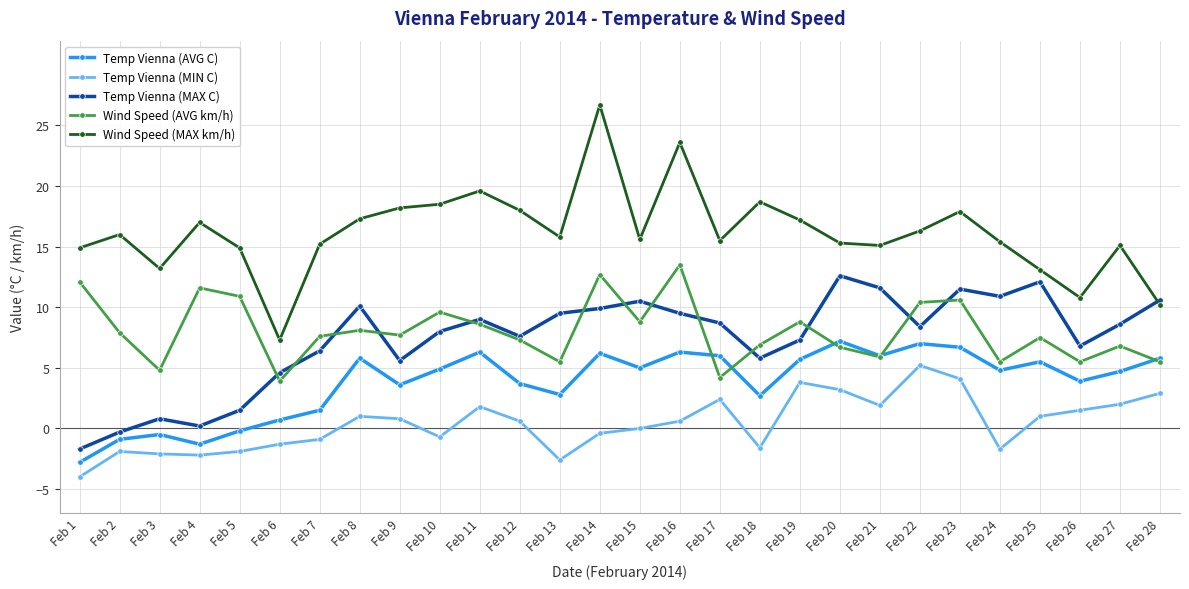

Between Feb 3 and Feb 8, which series saw the biggest shift?

Temp Vienna (MAX C)